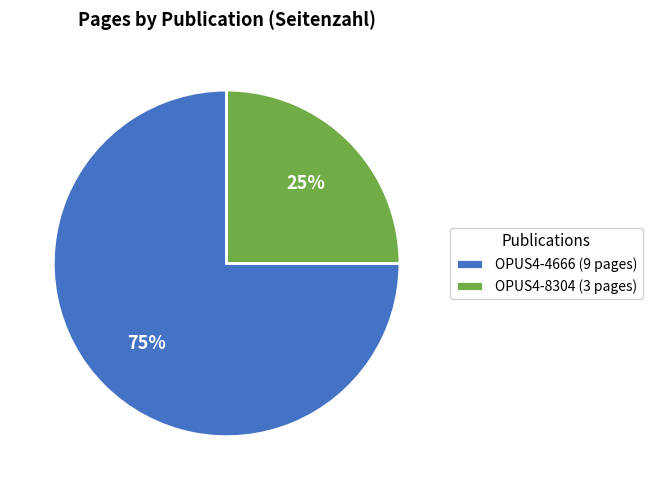

To the nearest percent, what portion does OPUS4-4666 represent?

75%